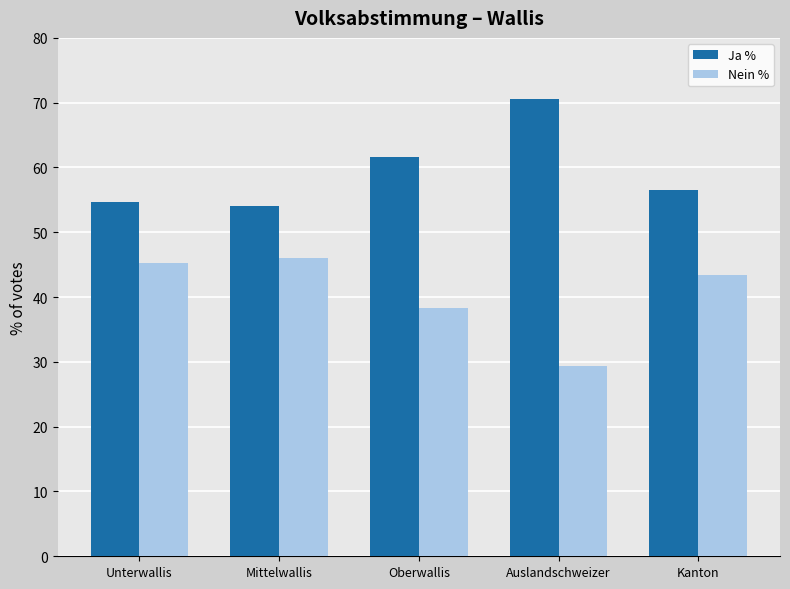

What position from the left is Mittelwallis?

2